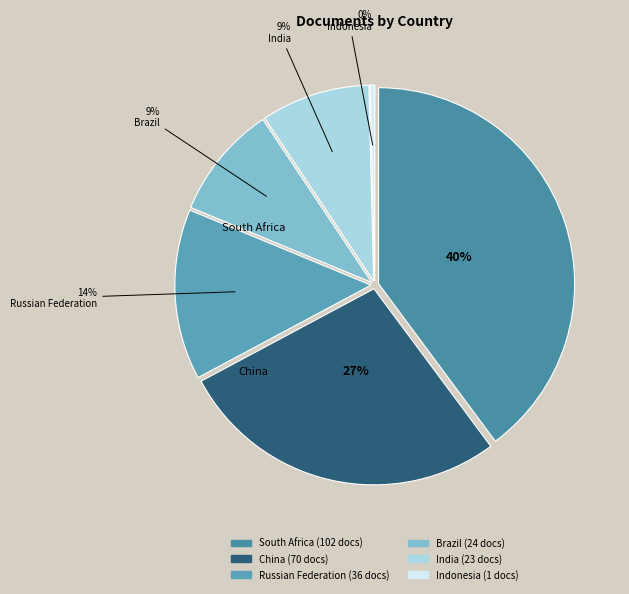

What is the change in value from Russian Federation to Indonesia?

-35